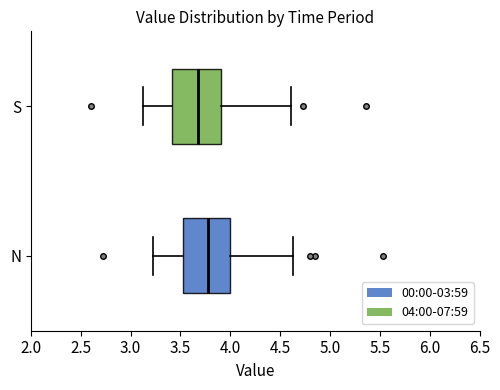

Reading bottom to top, read every box against the x-axis: the position of its median line, the range the box covers, and the ends of its whiskers. The values are not printed on the chart, so give them approximately, as read against the axis.

N: median 3.80, box 3.50 to 4.00, whiskers 3.20 to 4.65
S: median 3.65, box 3.40 to 3.90, whiskers 3.10 to 4.60